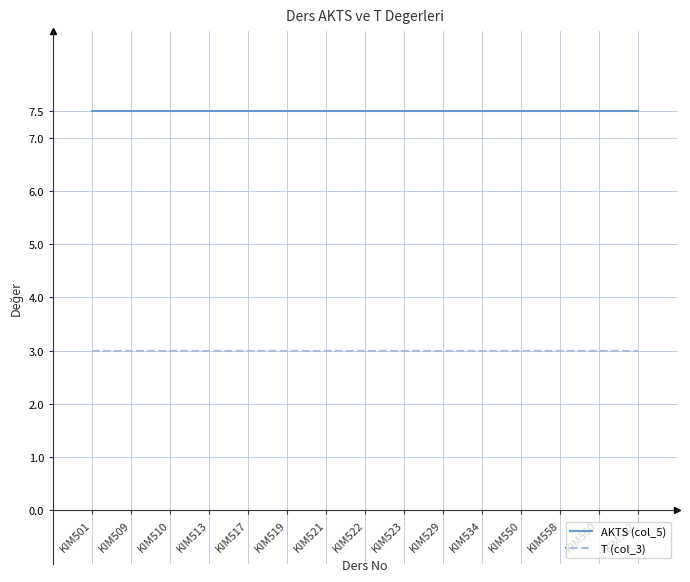

Does the chart display data point markers on the line(s)?

No